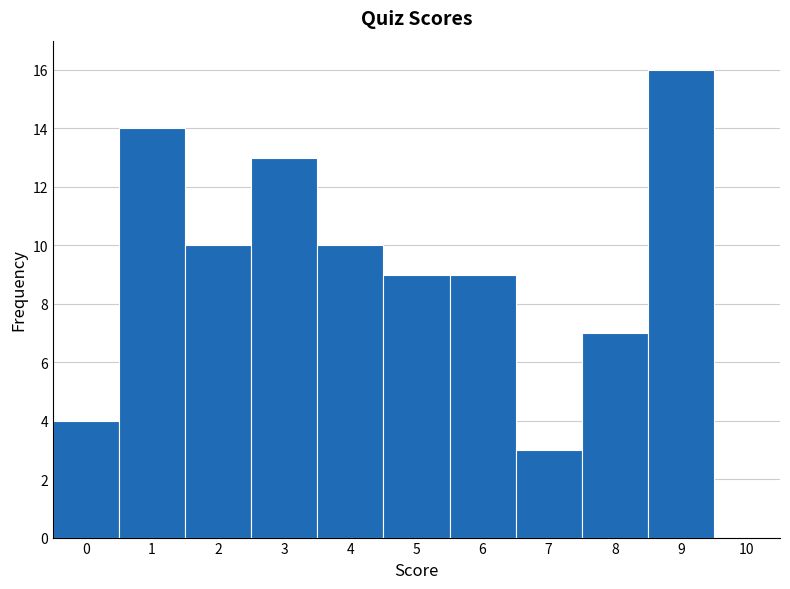

How tall is the bar that spans 6.5 to 7.5 on the x-axis? The values are not printed on the chart, so give them approximately, as read against the axis.

3